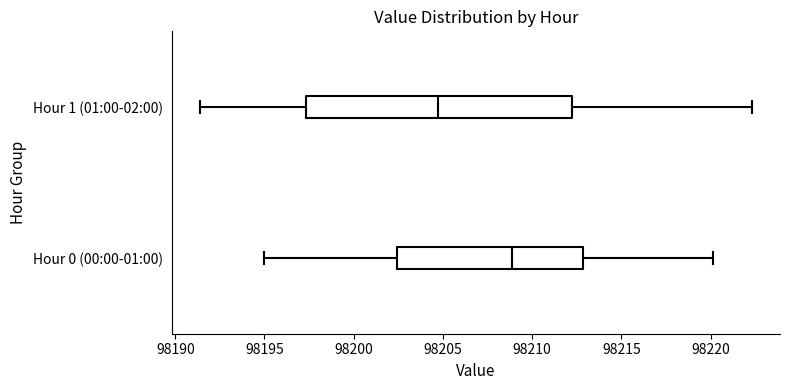

Which box is the widest, from its left edge to its right edge?

Hour 1 (01:00-02:00)